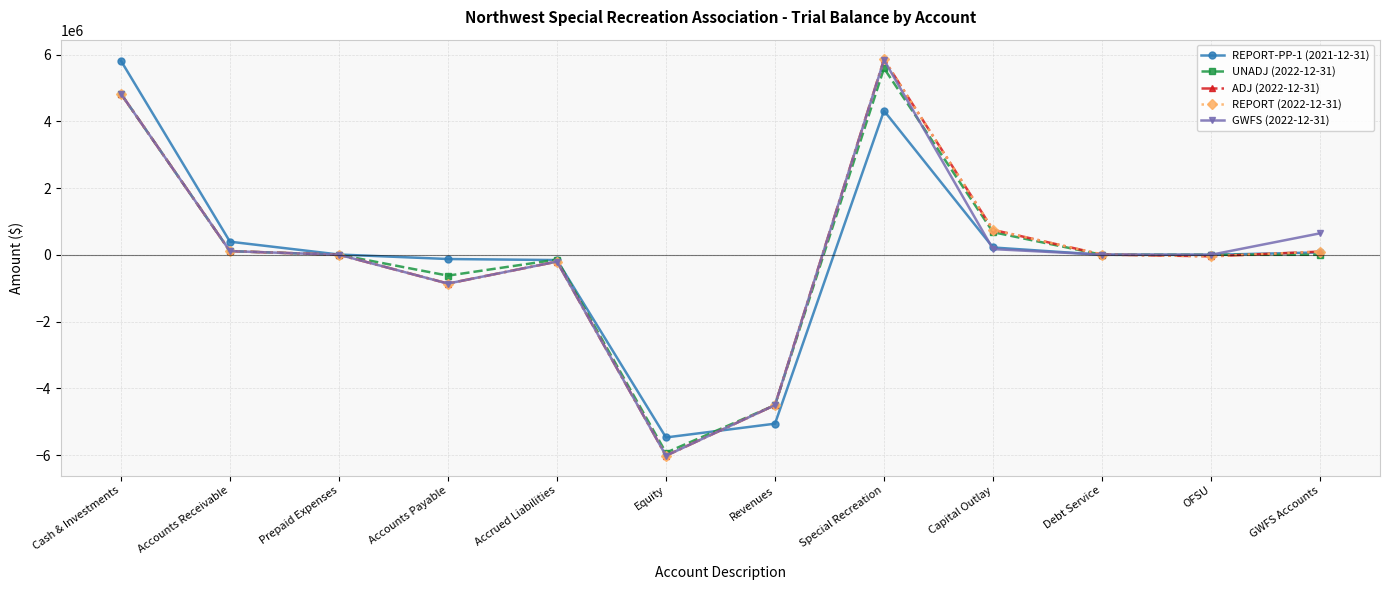

The value of GWFS (2022-12-31) at Special Recreation is 5837671.9. True or false?

True